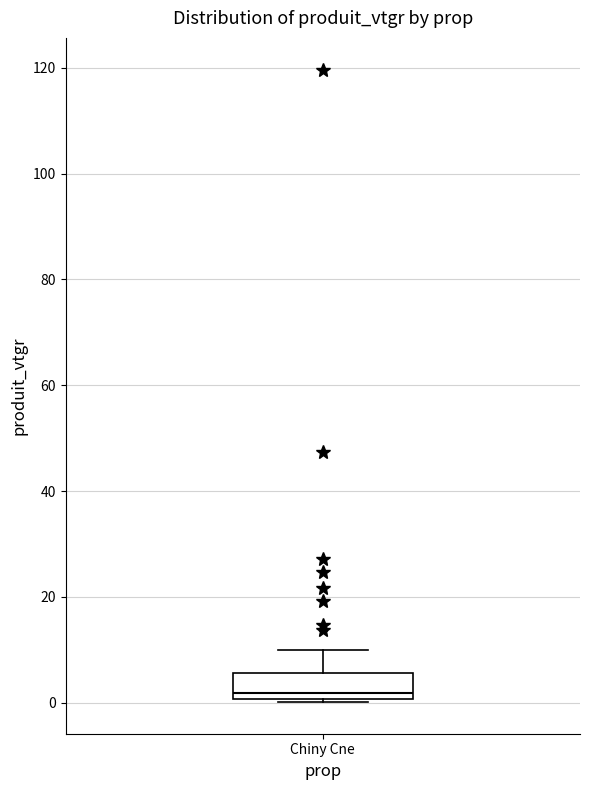

Read this box plot against the y-axis: the position of the median line, the range covered by the box, and the ends of both whiskers. The values are not printed on the chart, so give them approximately, as read against the axis.

median 2, box 0 to 6, whiskers 0 (just below the box's lower edge) to 10